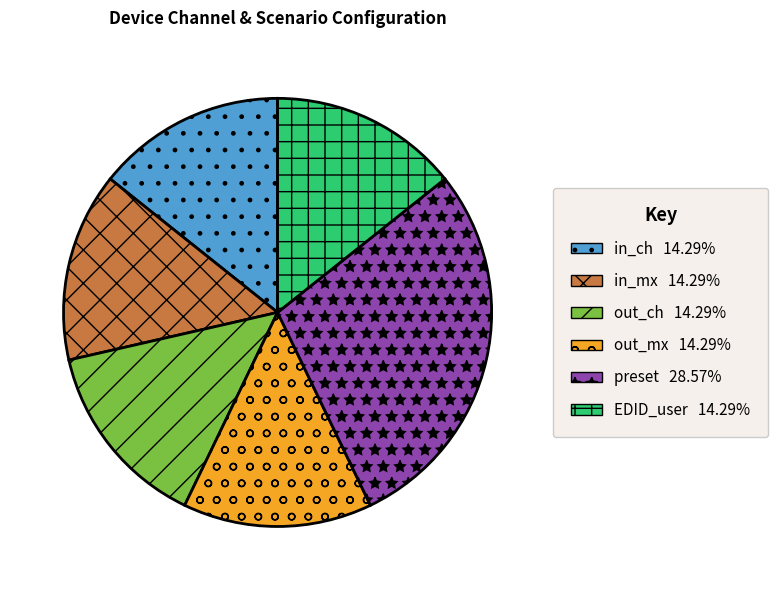

What is the ratio of the value at in_ch to the value at out_ch?

1.0